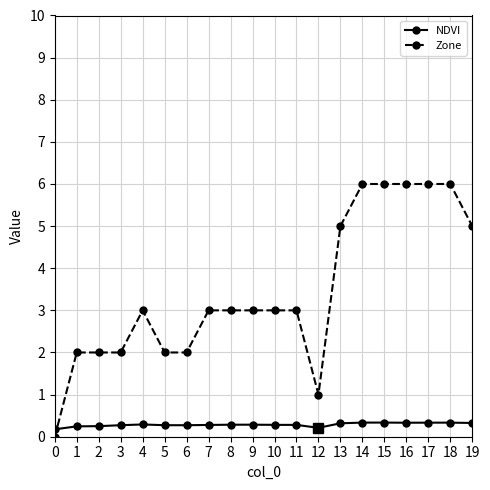

How many times do NDVI and Zone cross each other?

1